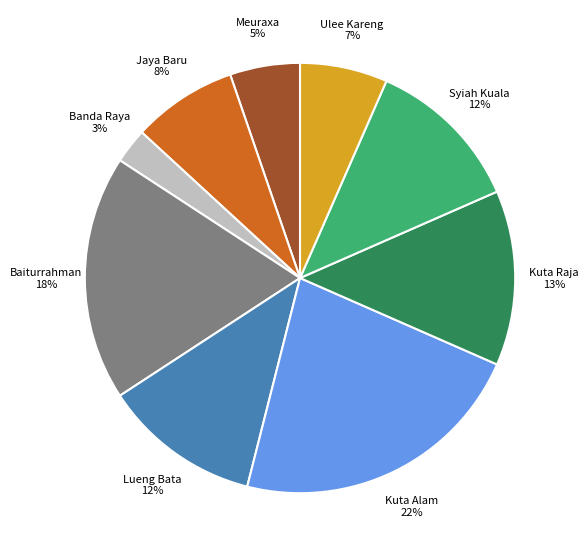

The Kuta Alam slice represents 9% of the pie. True or false?

False